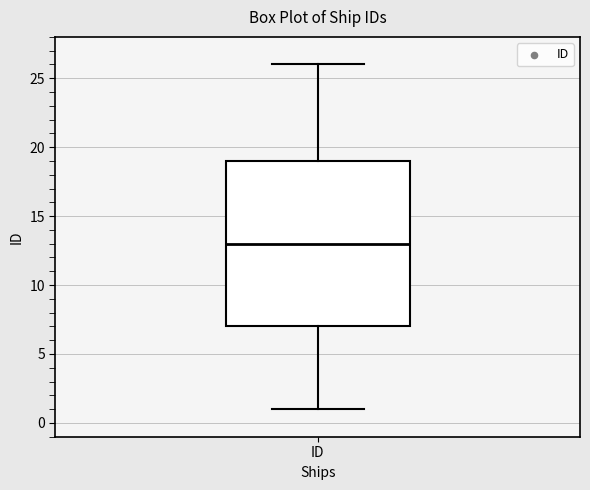

Read this box plot against the y-axis: the position of the median line, the range covered by the box, and the ends of both whiskers. The values are not printed on the chart, so give them approximately, as read against the axis.

median 13, box 7 to 19, whiskers 1 to 26